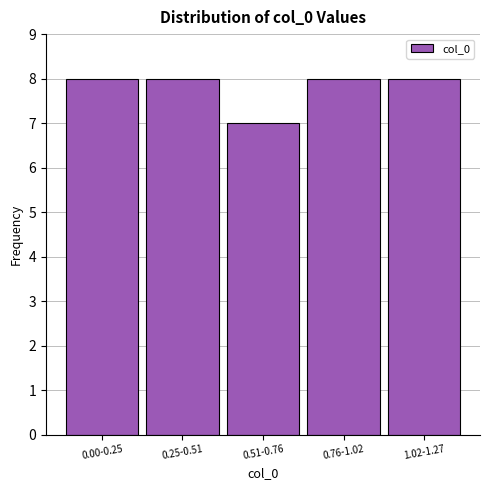

Reading left to right, list all the values displayed in this chart.

8	8	7	8	8